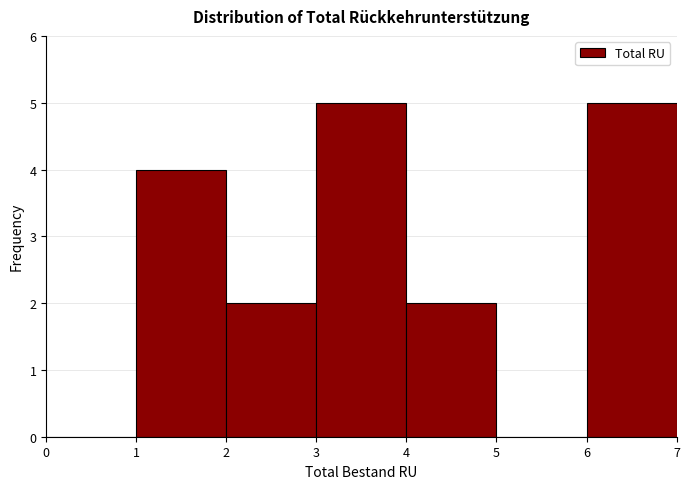

Reading left to right, transcribe this chart: for each bar, give the range it covers on the x-axis and its height. The values are not printed on the chart, so give them approximately, as read against the axis.

0 to 1: 0
1 to 2: 4
2 to 3: 2
3 to 4: 5
4 to 5: 2
5 to 6: 0
6 to 7: 5